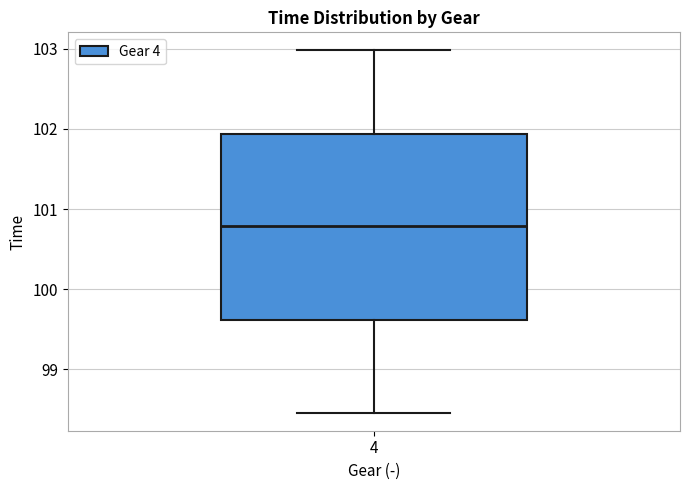

Where does the upper whisker of the box at x = 4 end on the y-axis? The values are not printed on the chart, so give them approximately, as read against the axis.

103.0